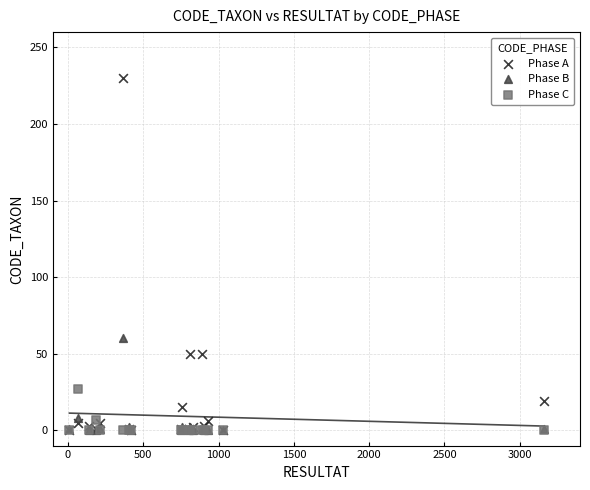

In the Phase A series, what Y value is closest to 115?

50